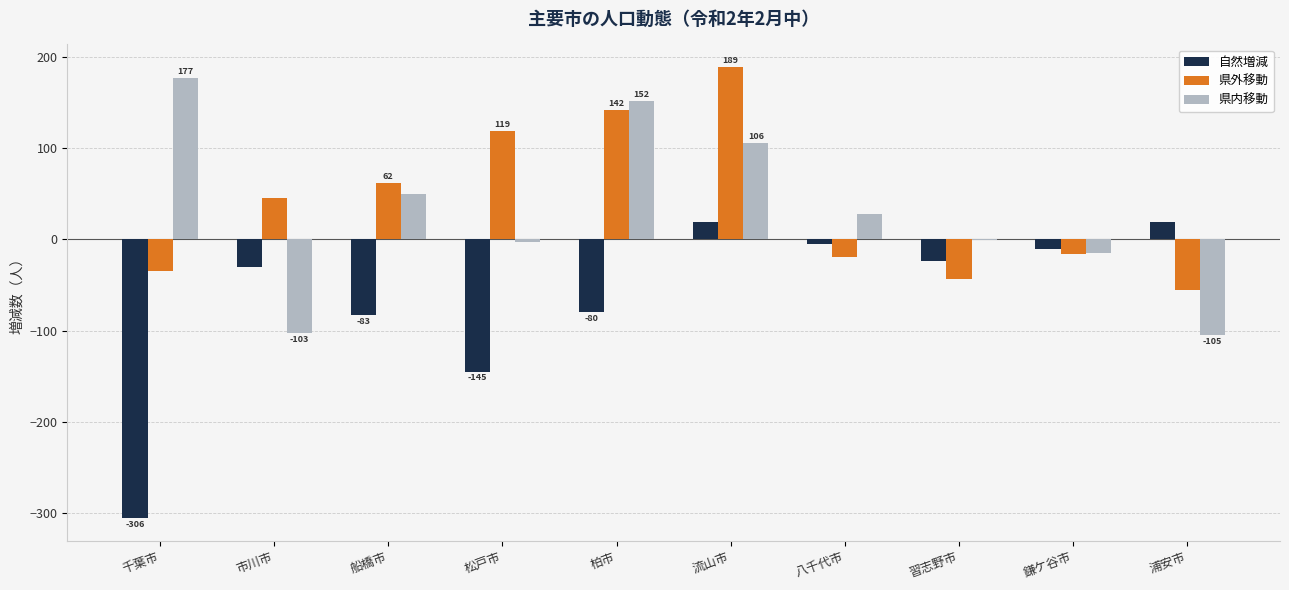

What is the greatest value displayed?

189